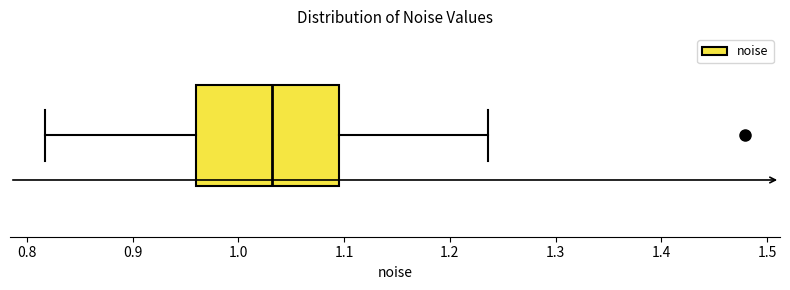

Transcribe this box plot: give where the median line is, the range the box spans, and where the two whiskers end, as read against the x-axis. The values are not printed on the chart, so give them approximately, as read against the axis.

median 1.03, box 0.96 to 1.10, whiskers 0.82 to 1.24